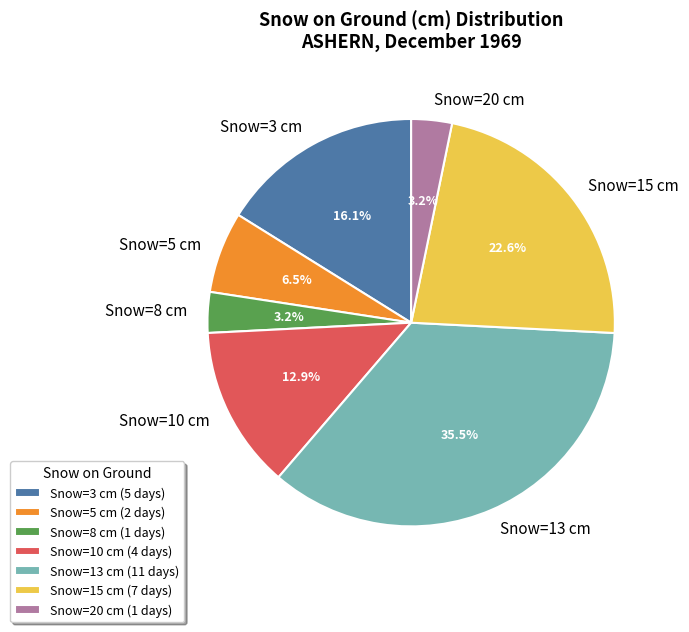

Approximately how many times larger is the value at Snow=3 cm compared to Snow=8 cm?

5.0